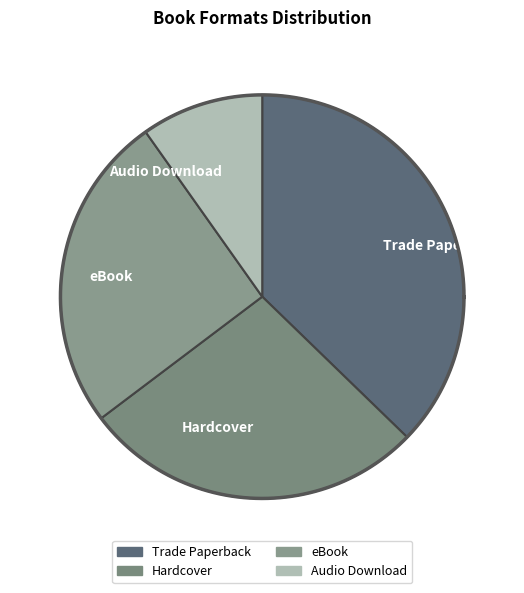

Rank the categories by value from highest to lowest.

Trade Paperback, Hardcover, eBook, Audio Download